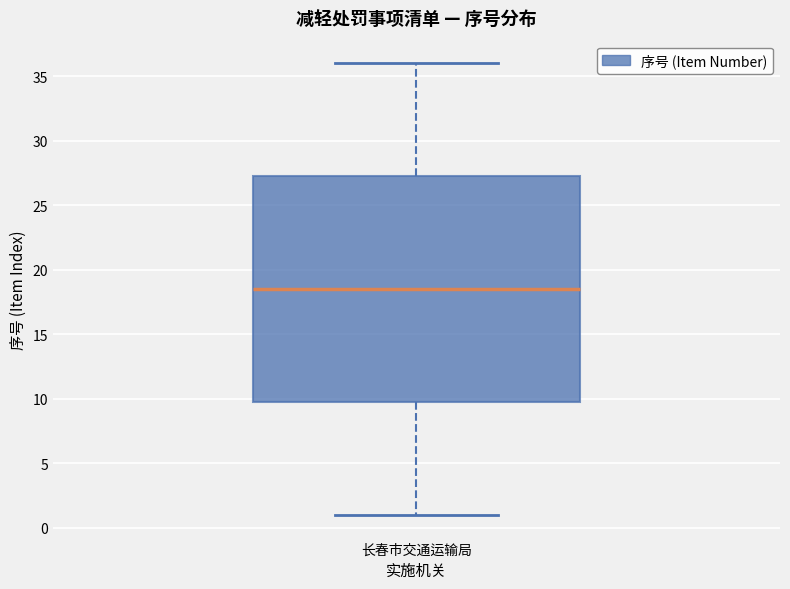

Where does the lower whisker of the box for 长春市交通运输局 end on the y-axis? The values are not printed on the chart, so give them approximately, as read against the axis.

1.0